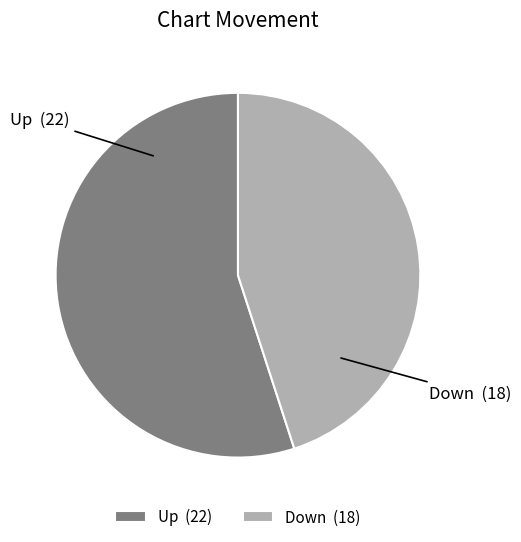

Is it true that Down (18) is 58% of the pie?

False